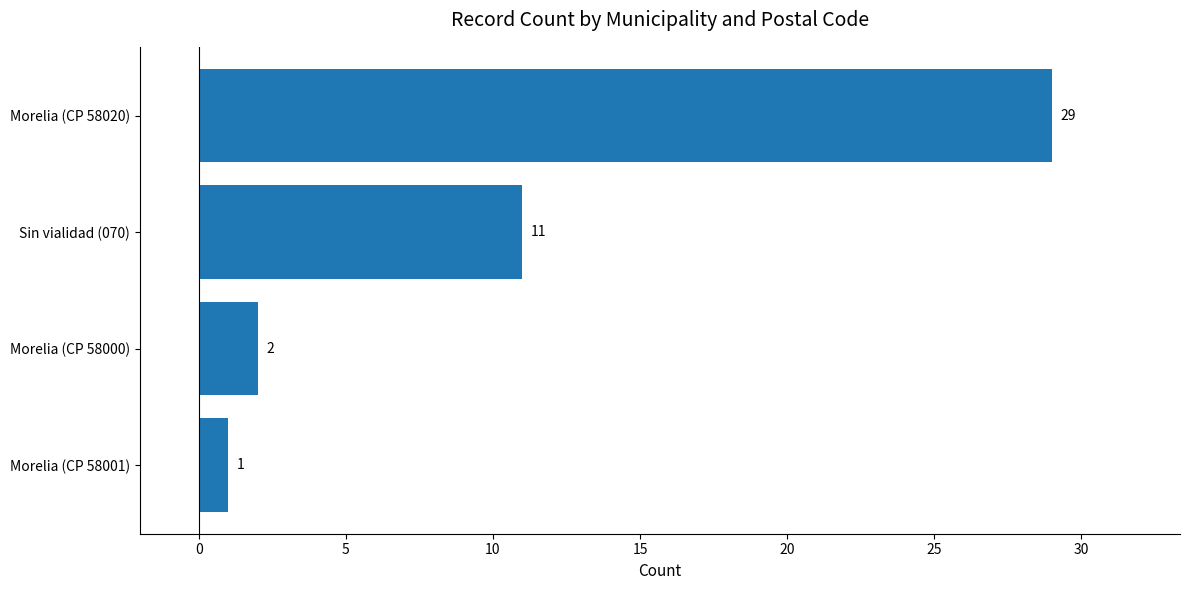

Reading bottom to top, extract all data points from this chart.

1	2	11	29